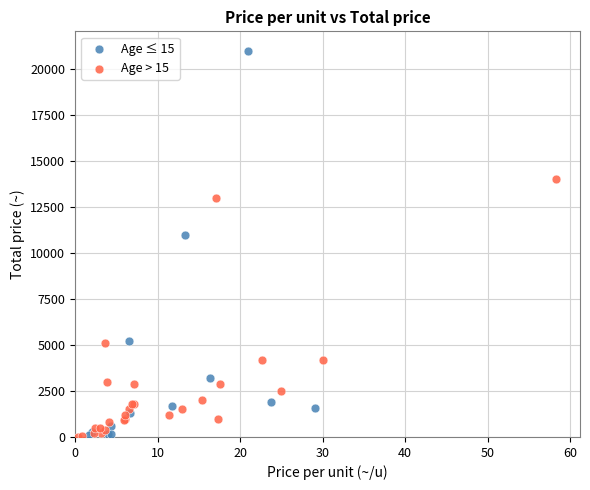

What are all the series names shown in the legend?

Age ≤ 15, Age > 15